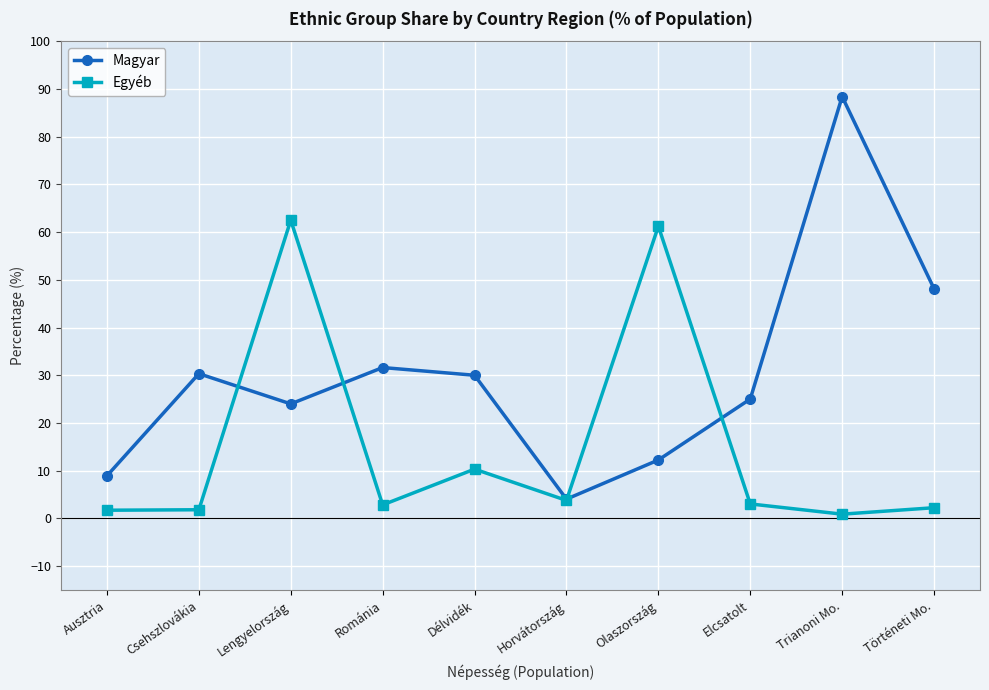

What value does the Egyéb series have at Elcsatolt?

3.0